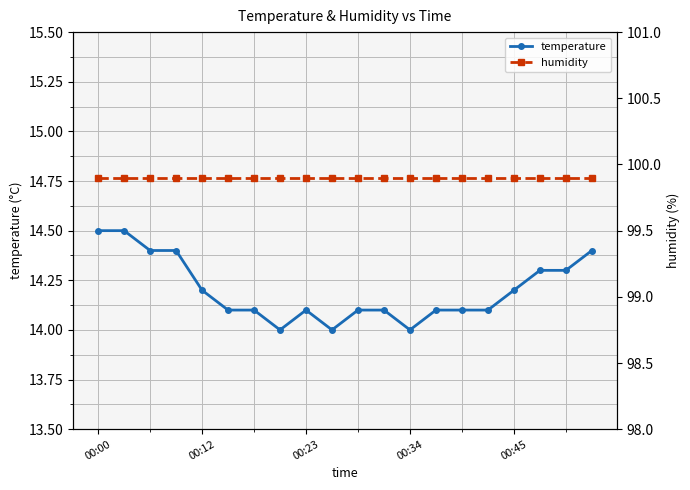

Where is temperature nearest to the value 14?

7